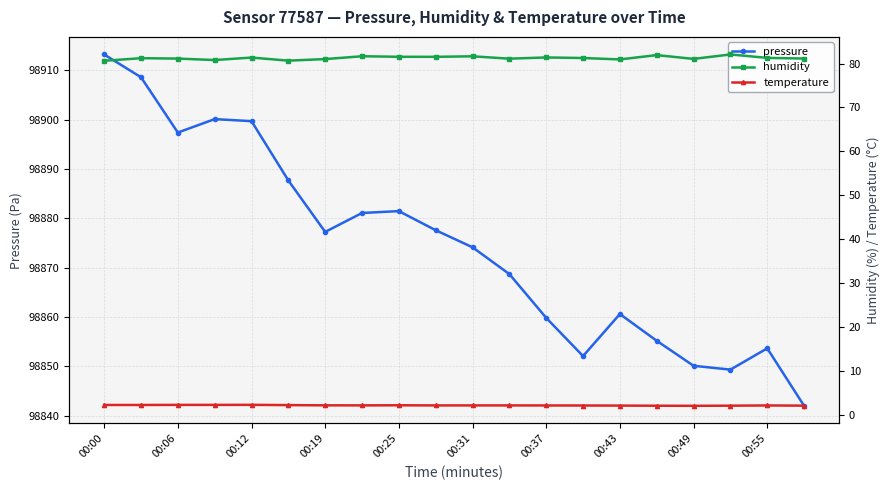

Reading left to right, list all the values displayed in this chart.

pressure: 98913.2	98908.6	98897.4	98900.1	98899.7	98887.7	98877.2	98881.1	98881.5	98877.6	98874.1	98868.7	98859.8	98852.1	98860.6	98855.2	98850.1	98849.3	98853.6	98842.0
humidity: 80.6	81.2	81.1	80.8	81.4	80.7	81.0	81.7	81.5	81.5	81.7	81.1	81.4	81.3	80.9	81.9	81.1	82.1	81.3	81.1
temperature: 2.3	2.3	2.3	2.3	2.3	2.3	2.2	2.2	2.2	2.2	2.2	2.2	2.2	2.2	2.2	2.1	2.1	2.1	2.2	2.1